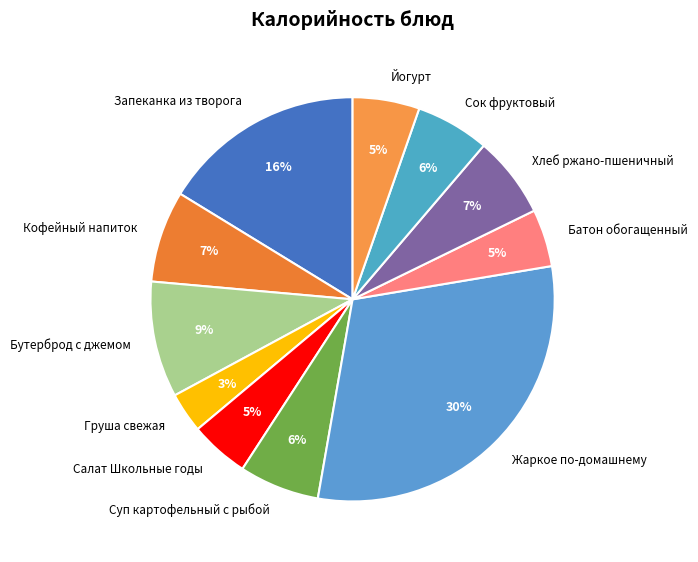

What percentage is the Груша свежая slice, to the nearest percent?

3%